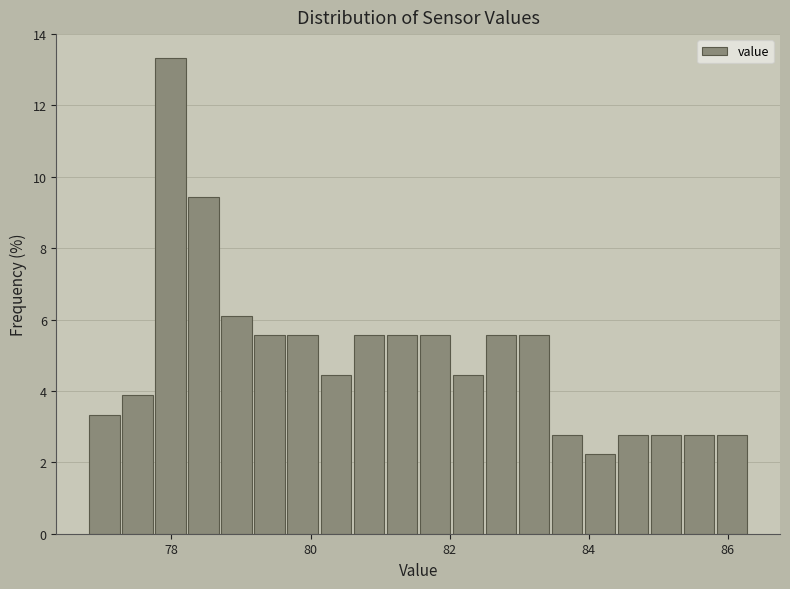

Read against the x-axis, roughly where is the centre of the tallest bar?

78.0